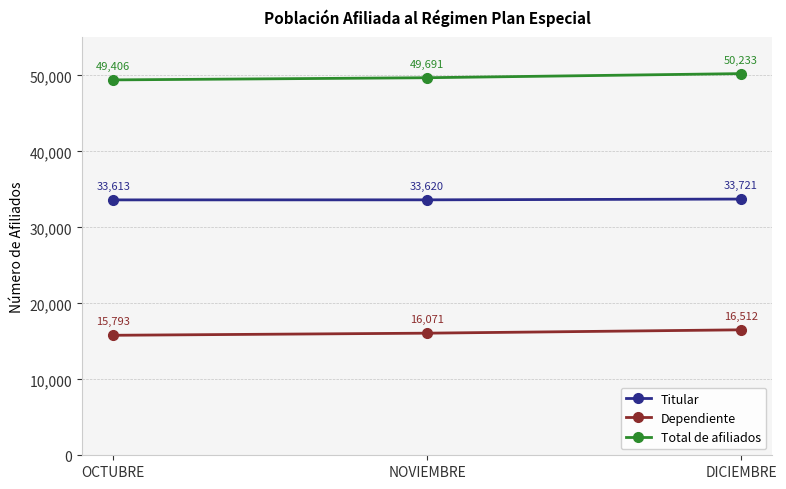

Which category has the highest value in the Titular series?

DICIEMBRE